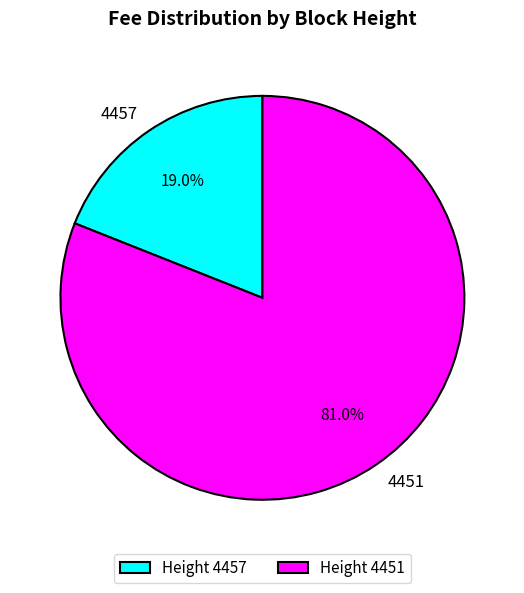

How many segments does this pie chart have?

2